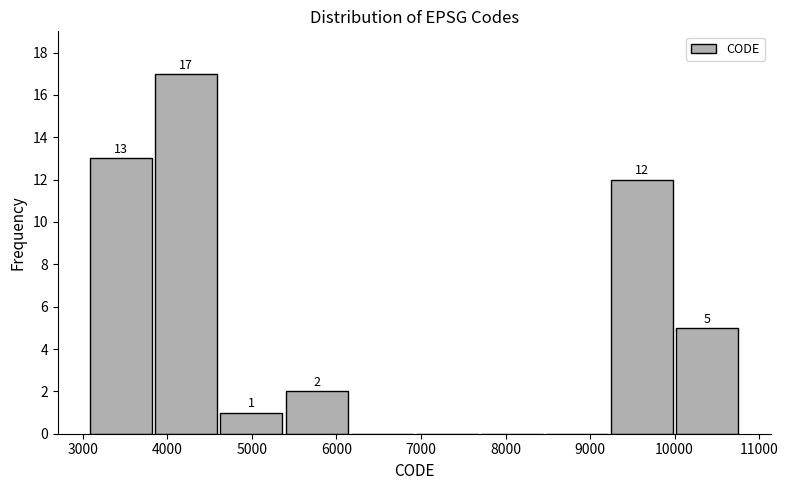

Over which range of the x-axis is the bar tallest?

3800 to 4600